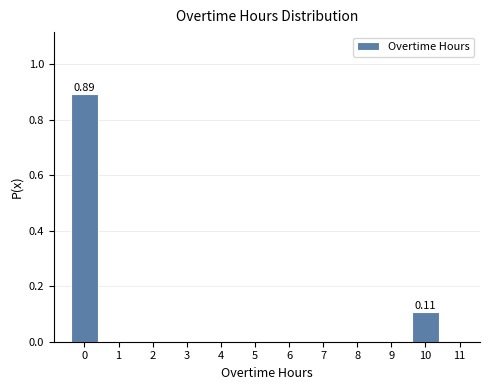

What is the sum of the values at 0 and 8?

0.9